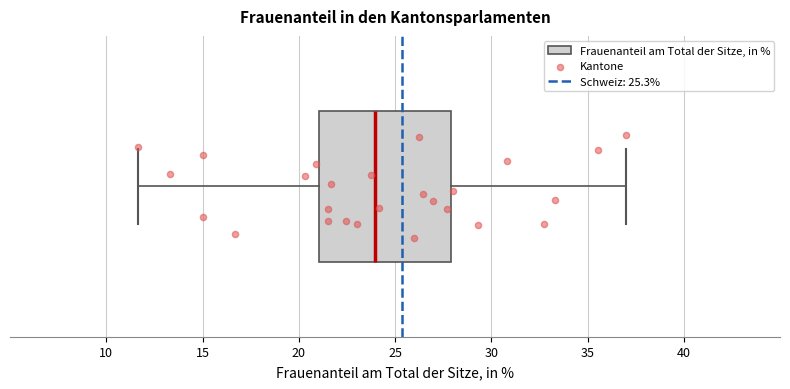

Where does the median line of the box sit on the x-axis? The values are not printed on the chart, so give them approximately, as read against the axis.

24.0